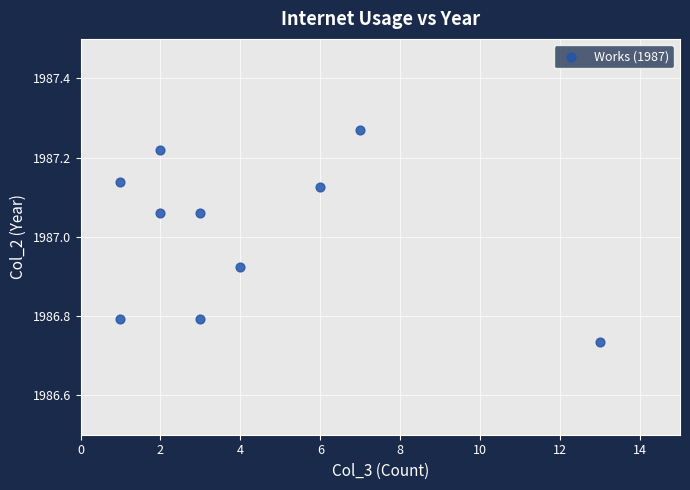

What is the average X value?

4.2